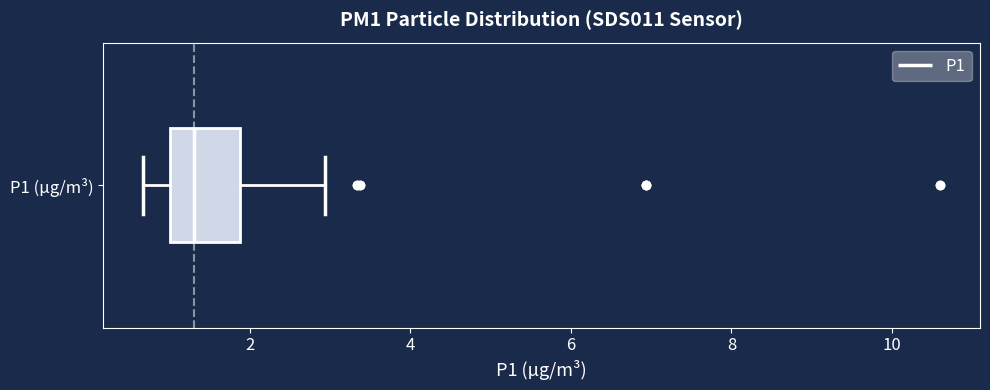

Where does the right whisker of the box for P1 (µg/m³) end on the x-axis? The values are not printed on the chart, so give them approximately, as read against the axis.

3.0